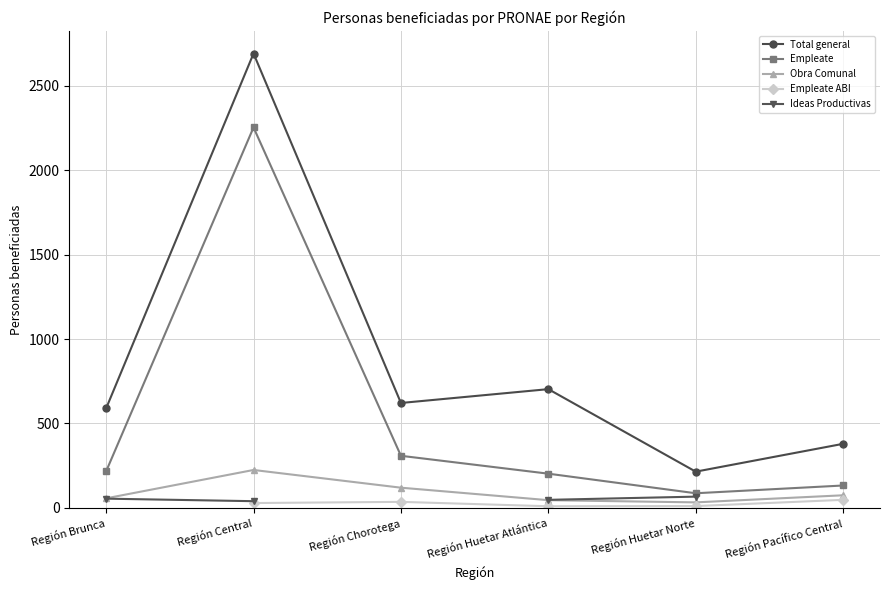

True or false: Empleate and Total general cross at least once.

False